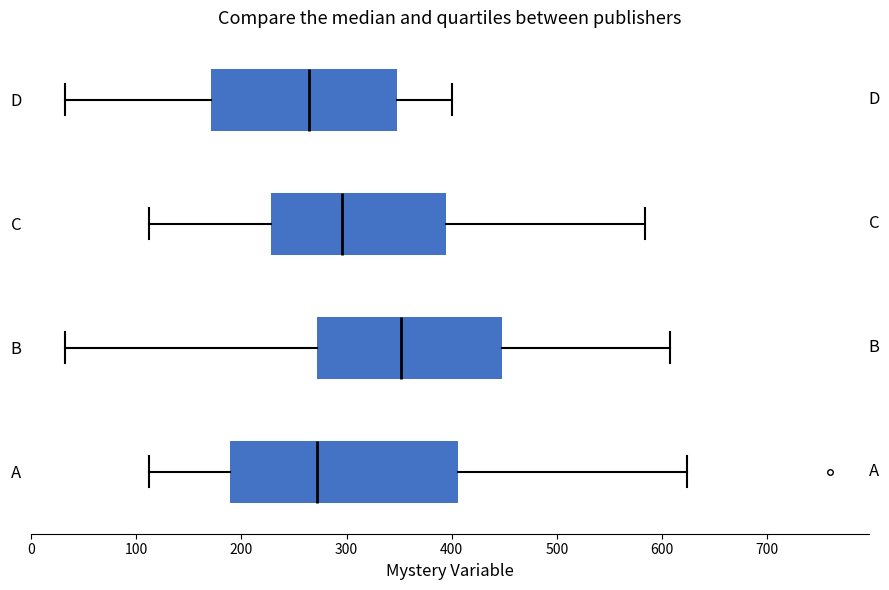

Where does the left whisker of the box for C end on the x-axis? The values are not printed on the chart, so give them approximately, as read against the axis.

110